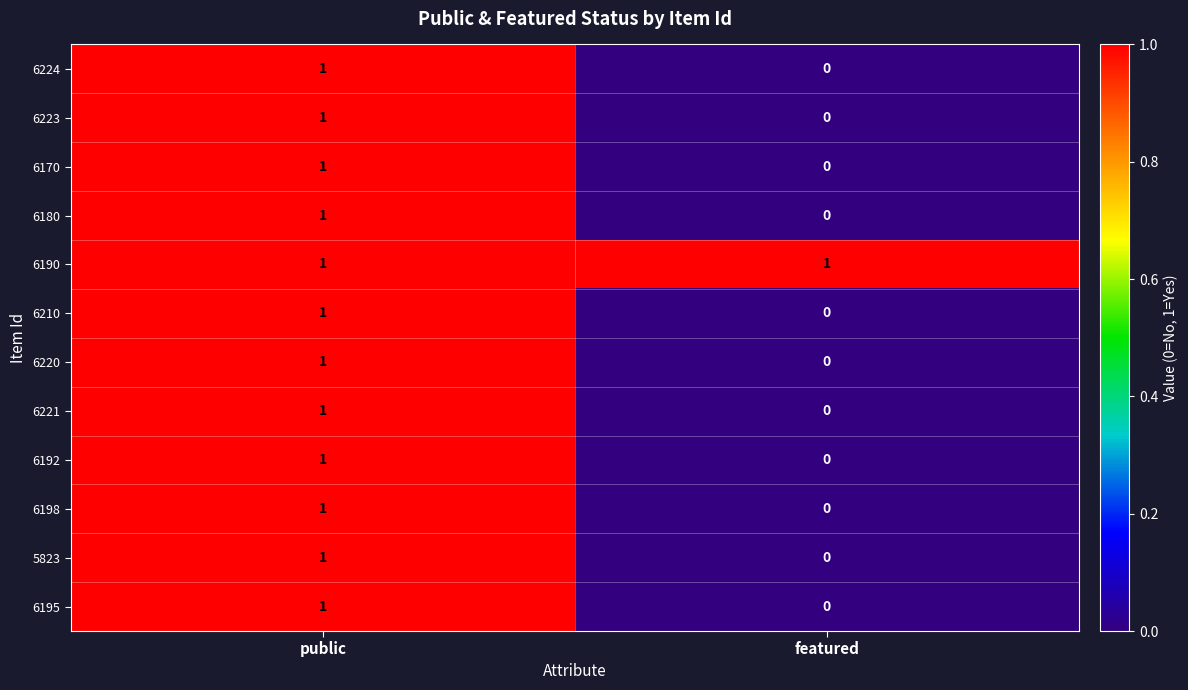

At which label does 6210 reach its minimum?

featured